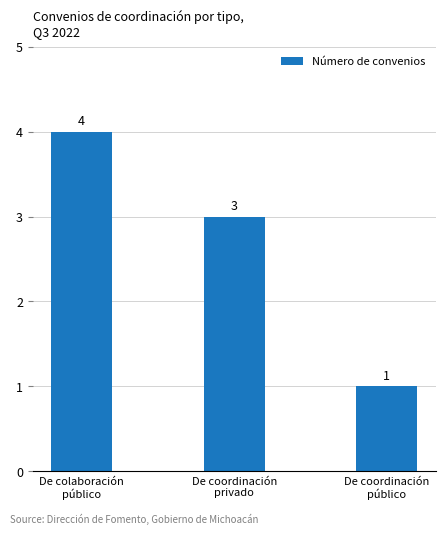

Count the values in the range 1 to 4.

3